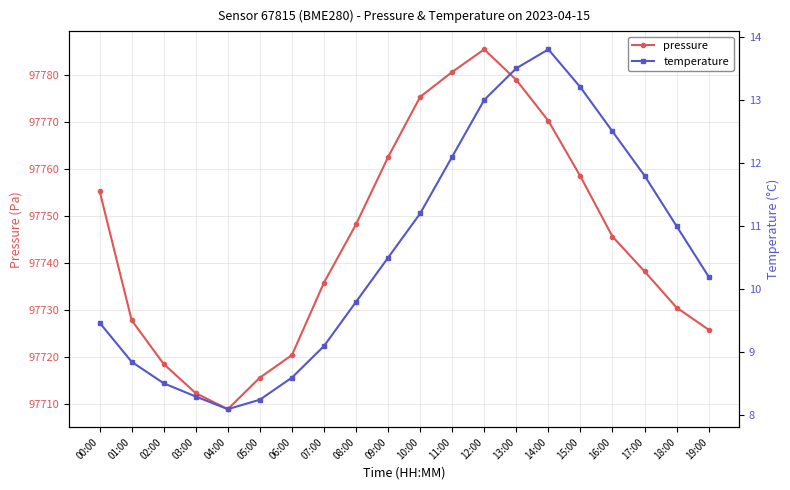

Reading right to left, transcribe all the data shown in this chart.

pressure: 97725.8	97730.5	97738.2	97745.6	97758.4	97770.2	97778.9	97785.4	97780.6	97775.3	97762.5	97748.2	97735.8	97720.4	97715.6	97708.9	97712.3	97718.5	97727.8	97755.3
temperature: 10.2	11.0	11.8	12.5	13.2	13.8	13.5	13.0	12.1	11.2	10.5	9.8	9.1	8.6	8.2	8.1	8.3	8.5	8.8	9.5